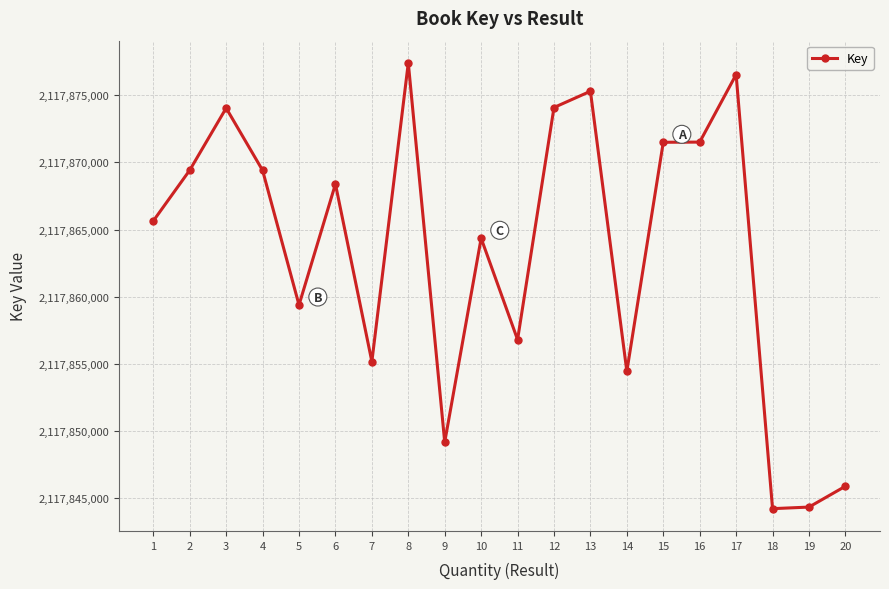

True or false: there are more than 1 points higher than both neighbors.

True